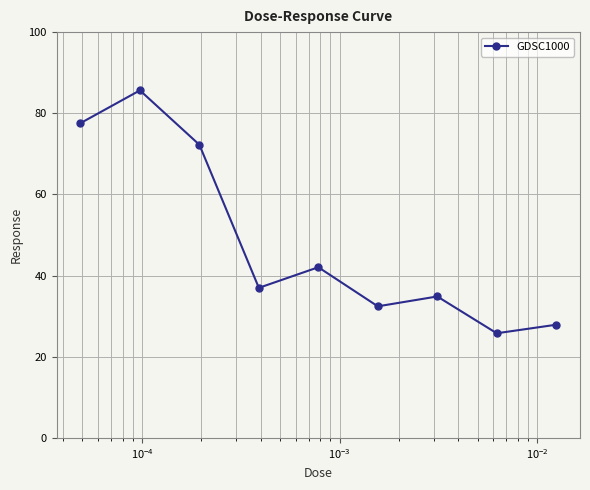

What is the minimum value shown in the chart?

25.8